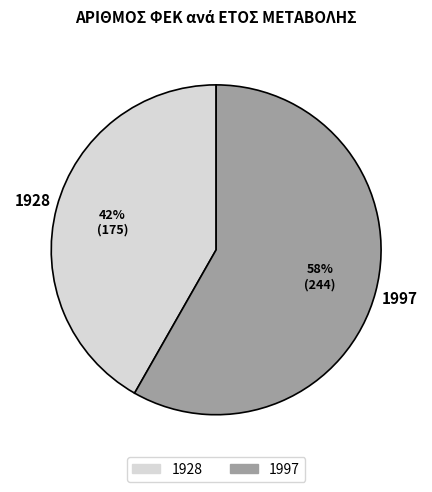

Which slice represents more than half of the pie?

1997